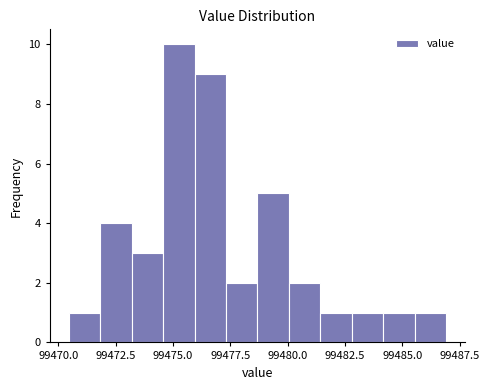

Around what value on the x-axis is the tallest bar? Give the approximate position of its centre, as read against the axis.

99475.5